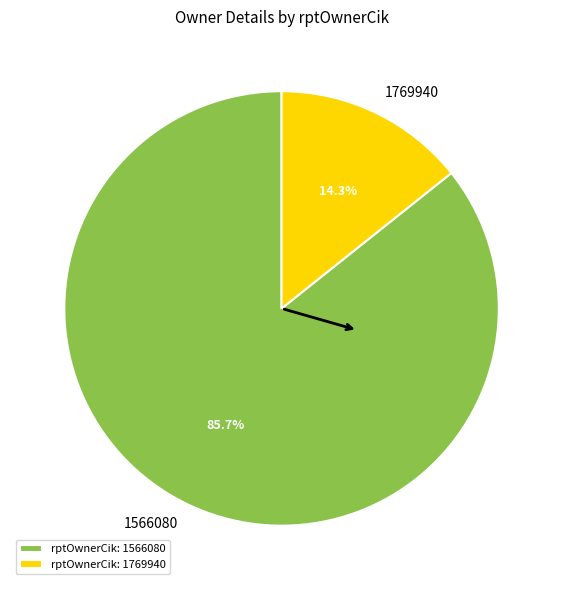

How many slices are in this pie chart?

2